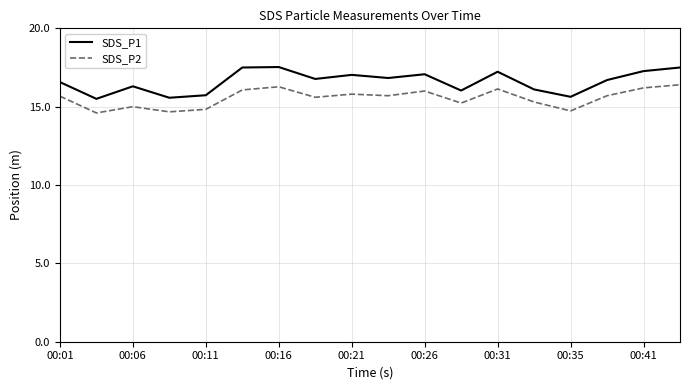

Which series has the largest total across all categories?

SDS_P1